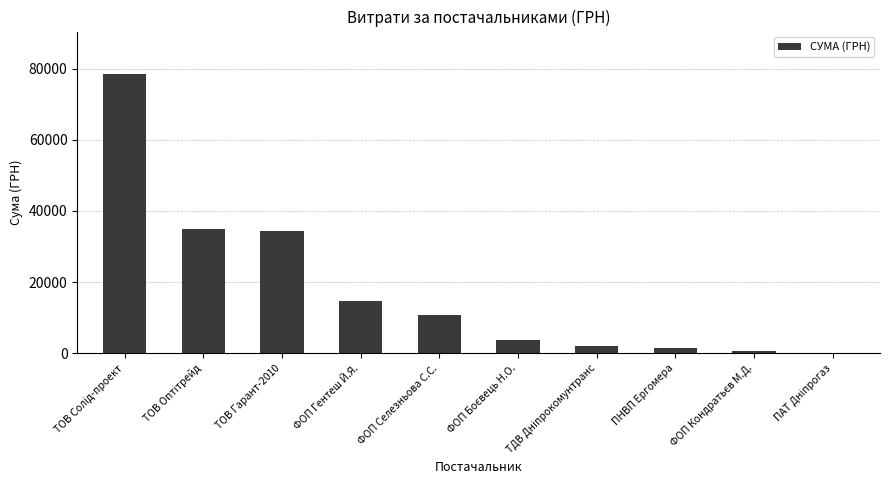

Is it true that the value at ФОП Гентеш Й.Я. is 14753.0?

True